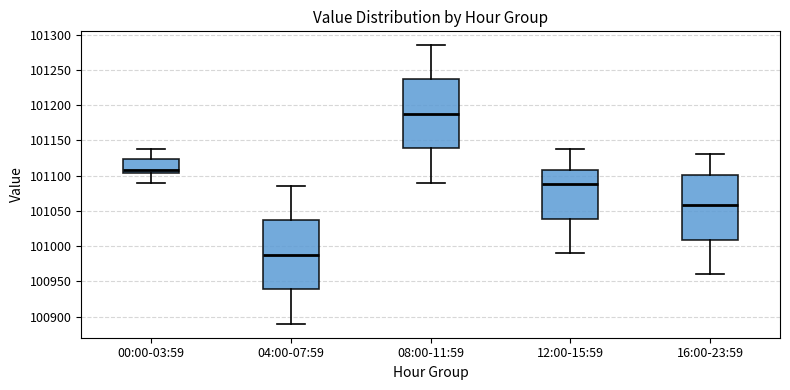

Where does the median line of the box for 08:00-11:59 sit on the y-axis? The values are not printed on the chart, so give them approximately, as read against the axis.

101190